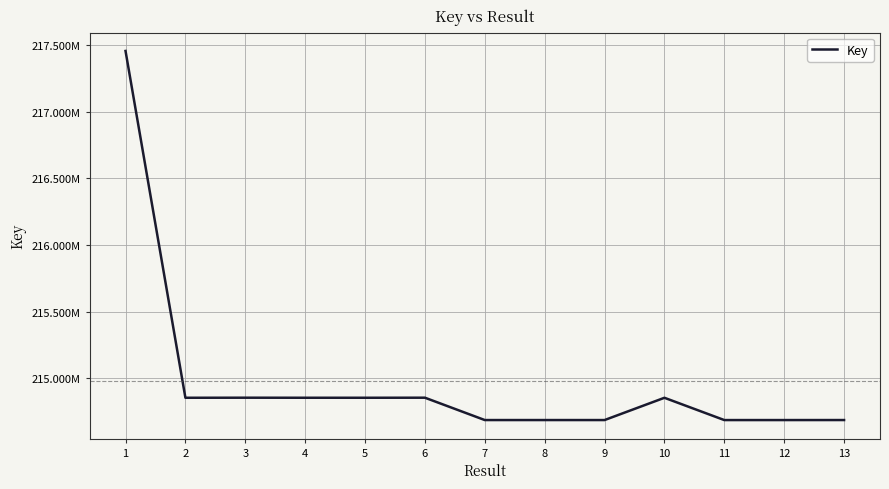

Reading right to left, extract all data points from this chart.

13=214688152	12=214687996	11=214687955	10=214855123	9=214688035	8=214688113	7=214688074	6=214855755	5=214855295	4=214855334	3=214855716	2=214855256	1=217456479